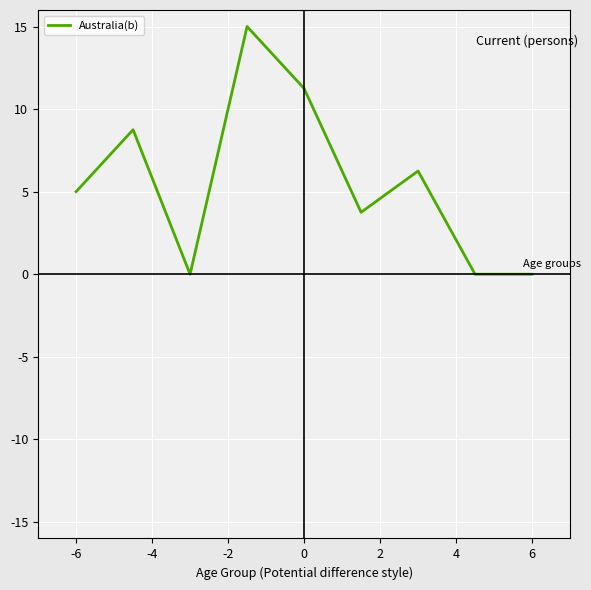

What is the maximum value shown in the chart?

15.0